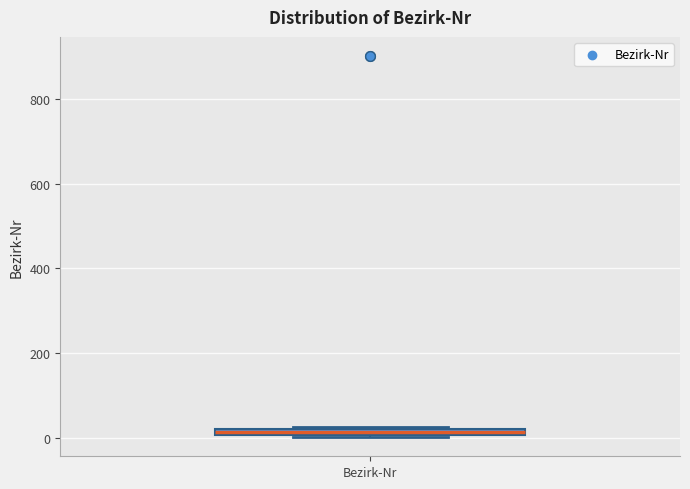

Where is the lower edge of the box for Bezirk-Nr on the y-axis? The values are not printed on the chart, so give them approximately, as read against the axis.

0